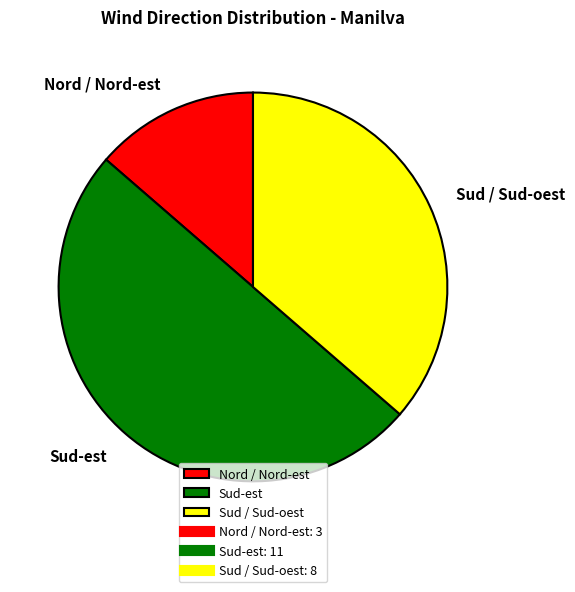

Is Nord / Nord-est the majority of the pie?

No